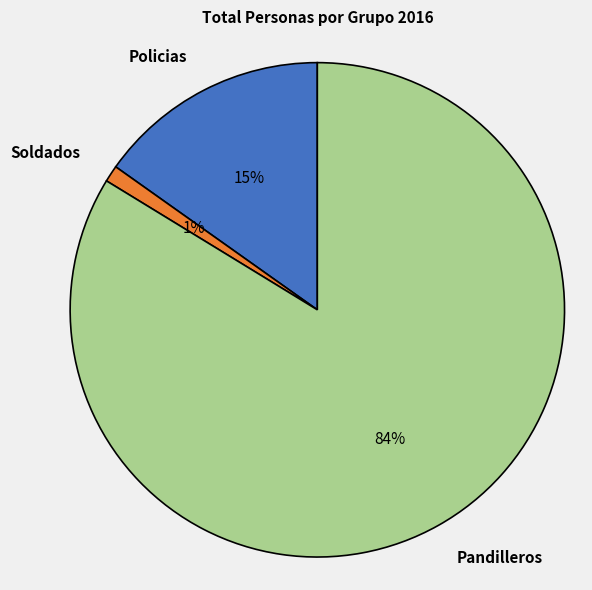

The Soldados slice represents 1% of the pie. True or false?

True